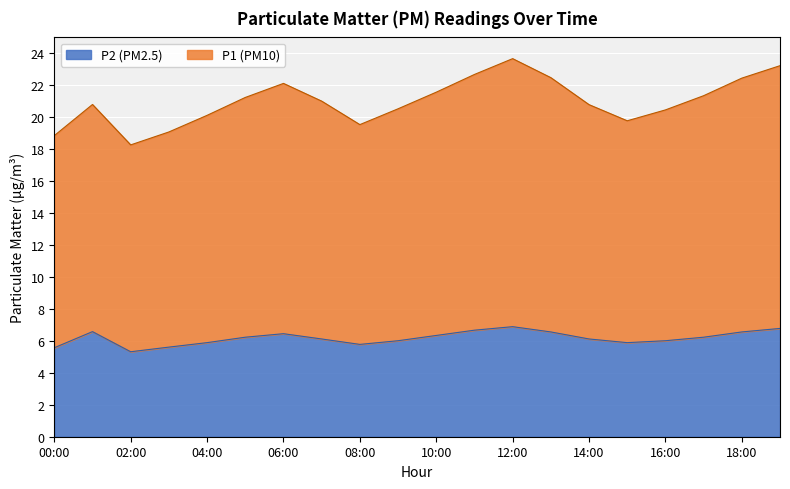

At which category is the sum across all series the highest?

12:00